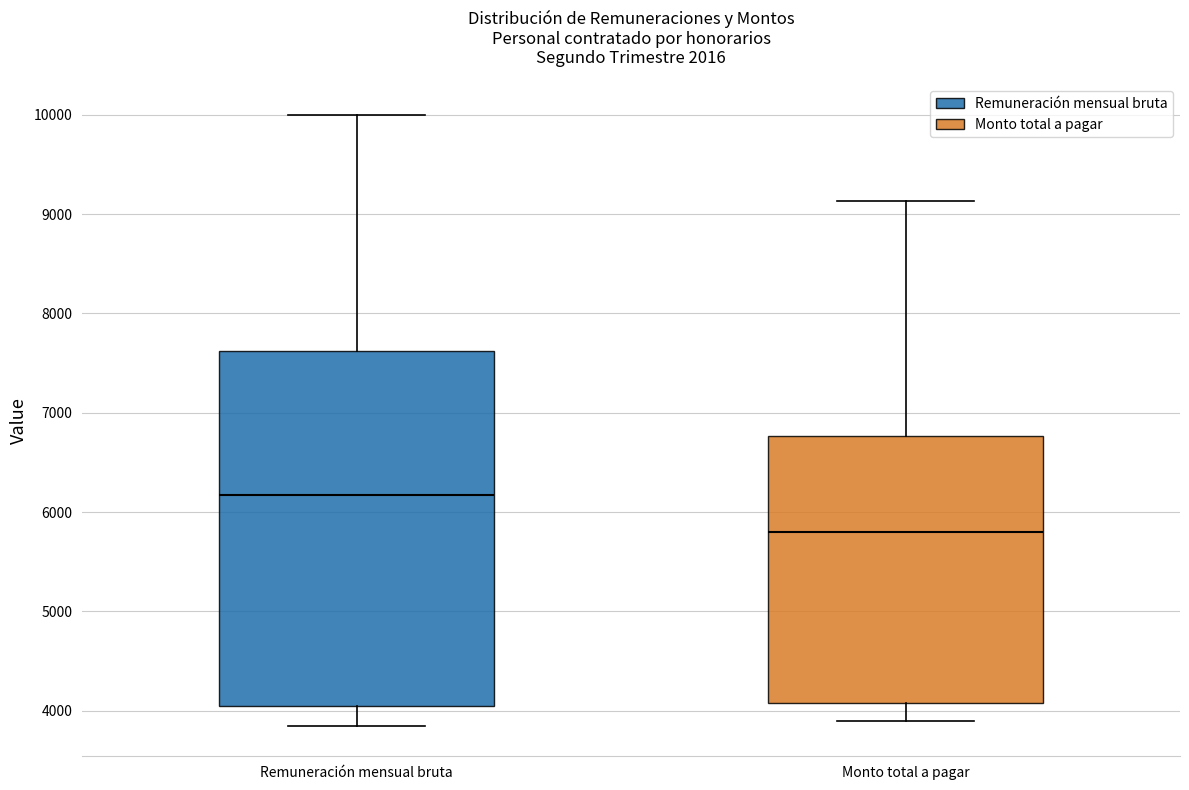

Reading left to right, transcribe this box plot: for each box, give where its median line is, the range the box spans, and where its two whiskers end, as read against the y-axis. The values are not printed on the chart, so give them approximately, as read against the axis.

Remuneración mensual bruta: median 6200, box 4000 to 7600, whiskers 3900 to 10000
Monto total a pagar: median 5800, box 4100 to 6800, whiskers 3900 to 9100